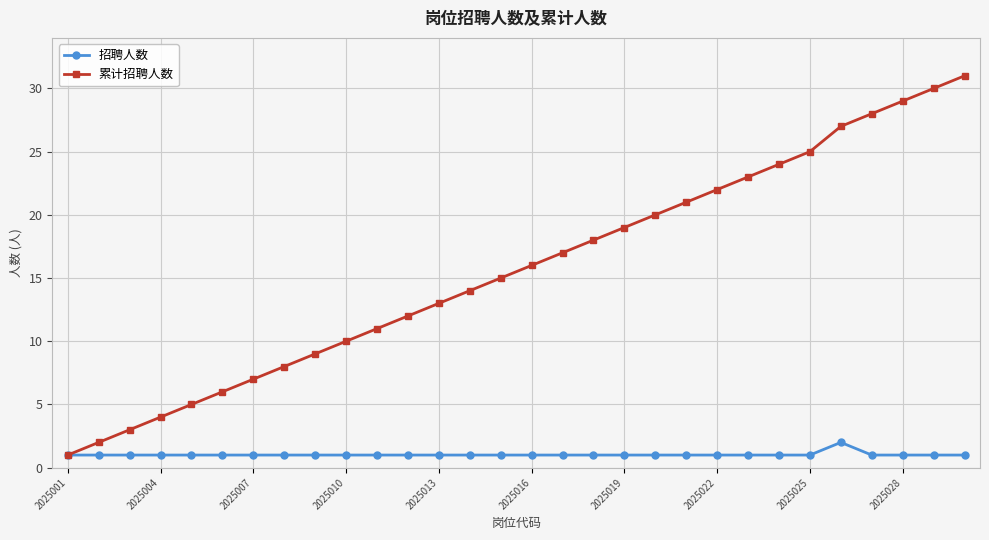

Which series has the largest total across all categories?

累计招聘人数